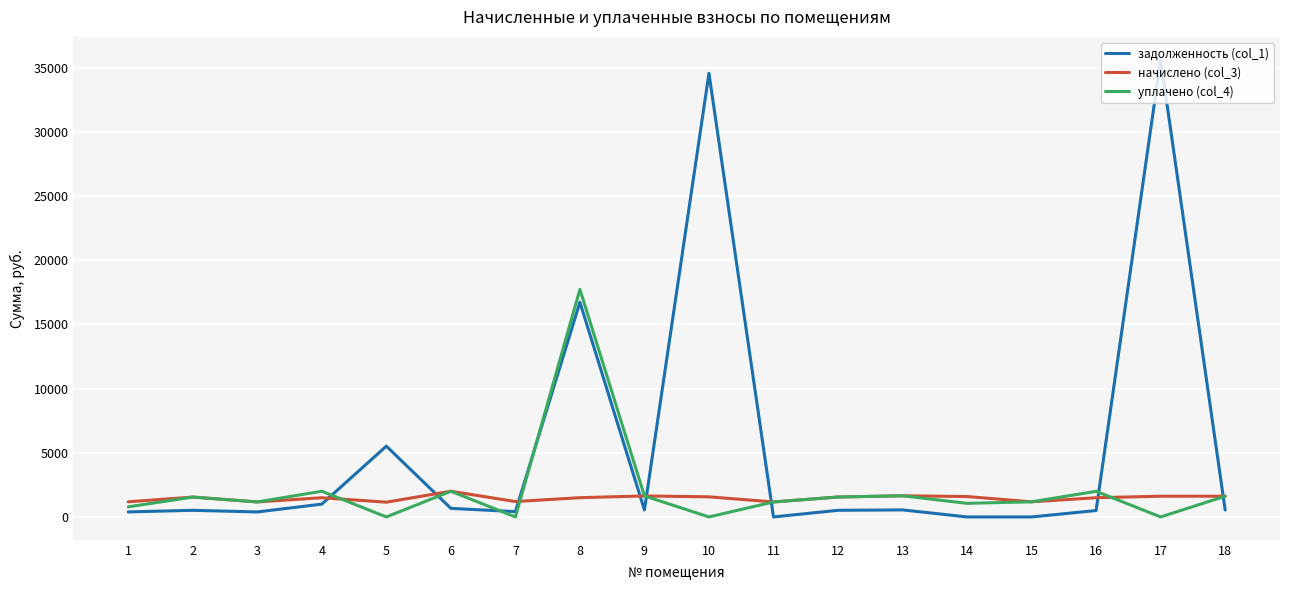

How many values in the уплачено (col_4) series exceed 1548?

9